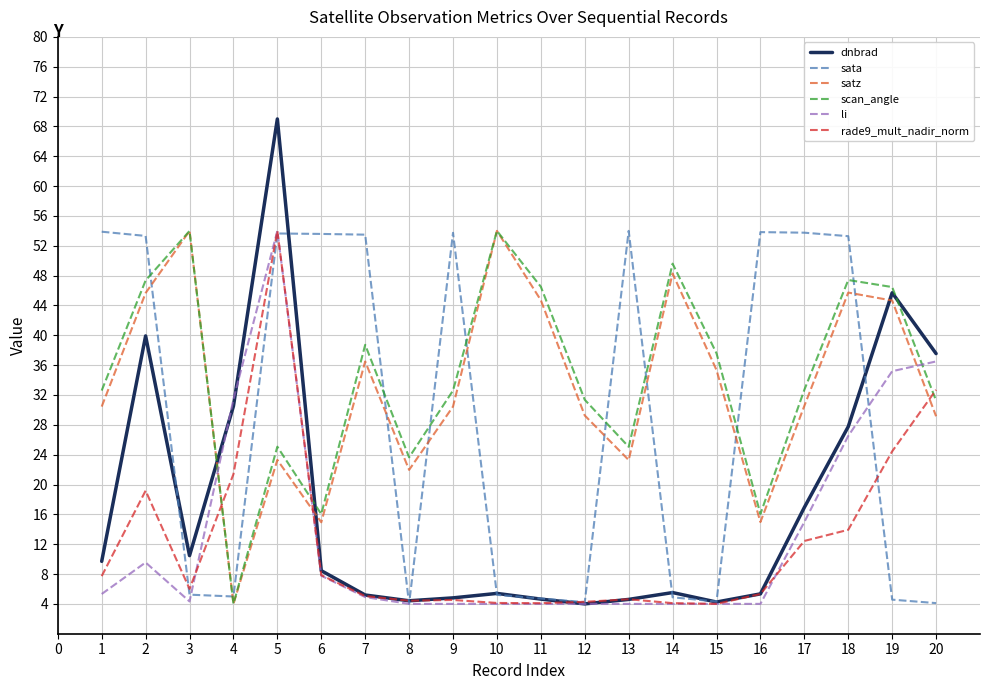

At which category does the chart reach its peak across all series?

5